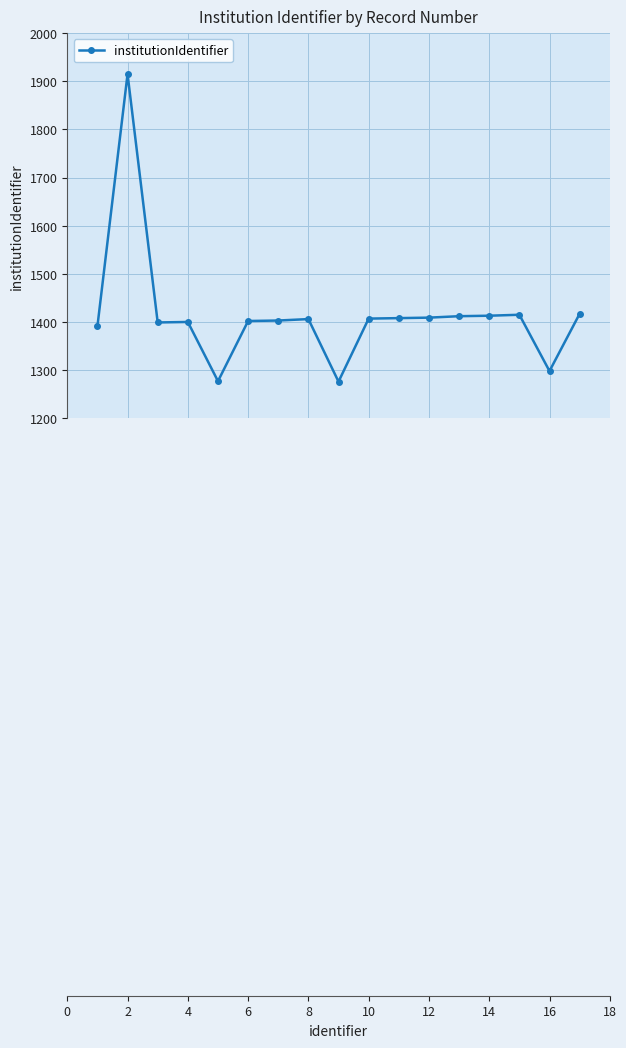

True or false: the data has more than 2 interior local peaks.

True